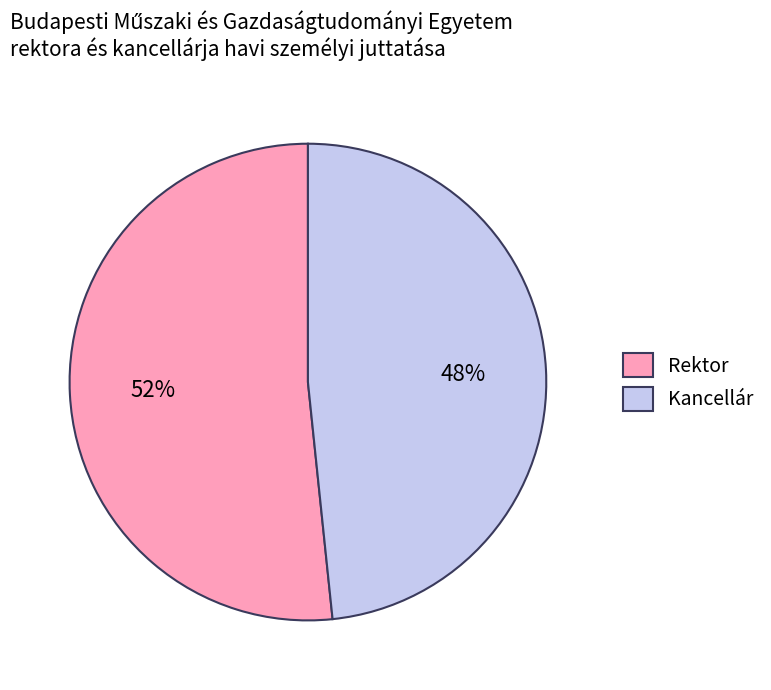

Does any single category account for the majority?

Yes